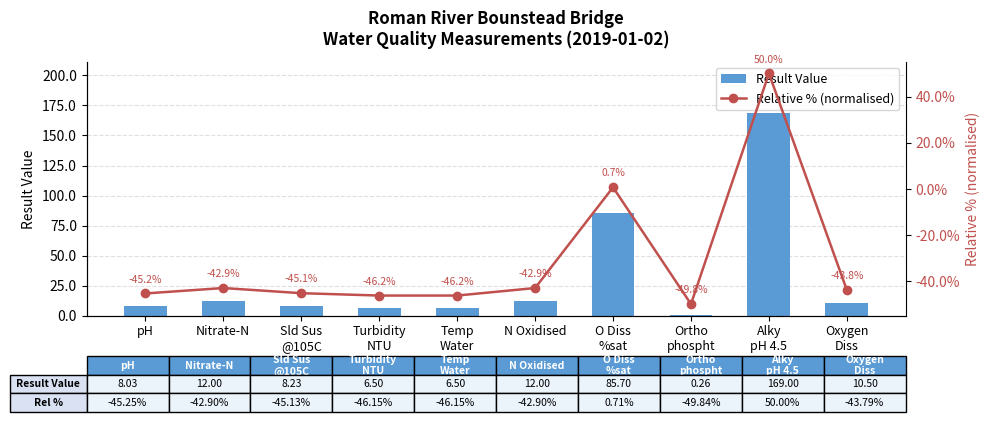

True or false: Relative % (normalised) has a value of -75.6 at Nitrate-N.

False